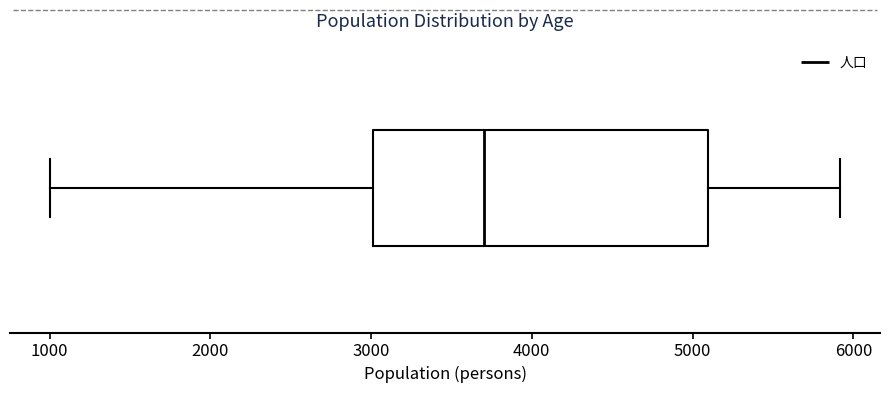

Transcribe this box plot: give where the median line is, the range the box spans, and where the two whiskers end, as read against the x-axis. The values are not printed on the chart, so give them approximately, as read against the axis.

median 3700, box 3000 to 5100, whiskers 1000 to 5900